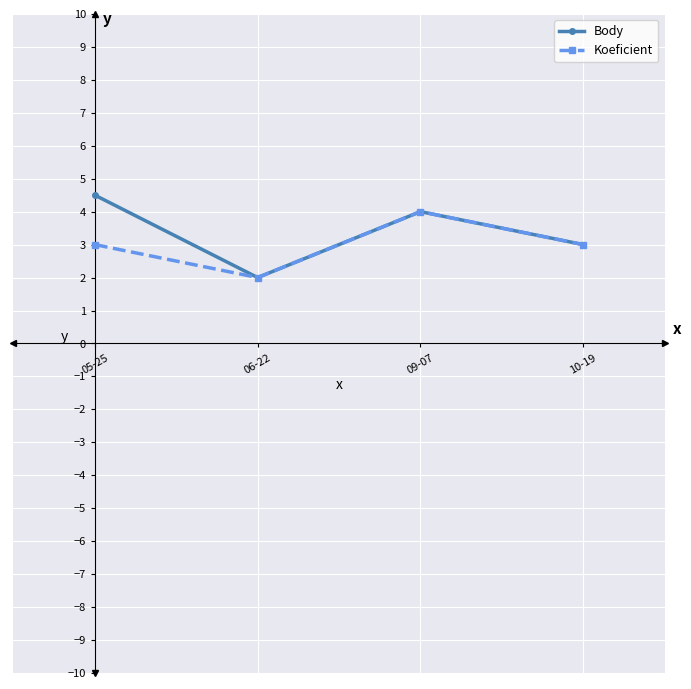

Reading left to right, extract all data points from this chart.

Body: 4.5	2.0	4.0	3.0
Koeficient: 3.0	2.0	4.0	3.0